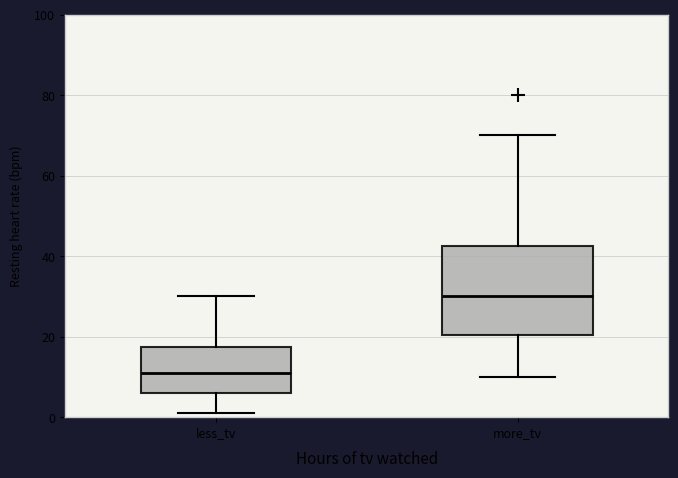

Which box is the tallest, from its lower edge to its upper edge?

more_tv